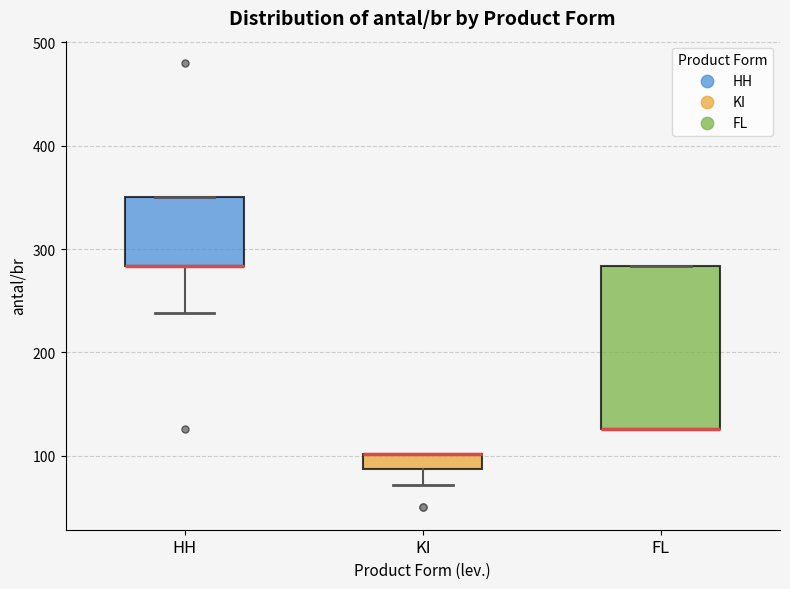

Comparing the boxes themselves (not the whiskers), which one is the tallest?

FL